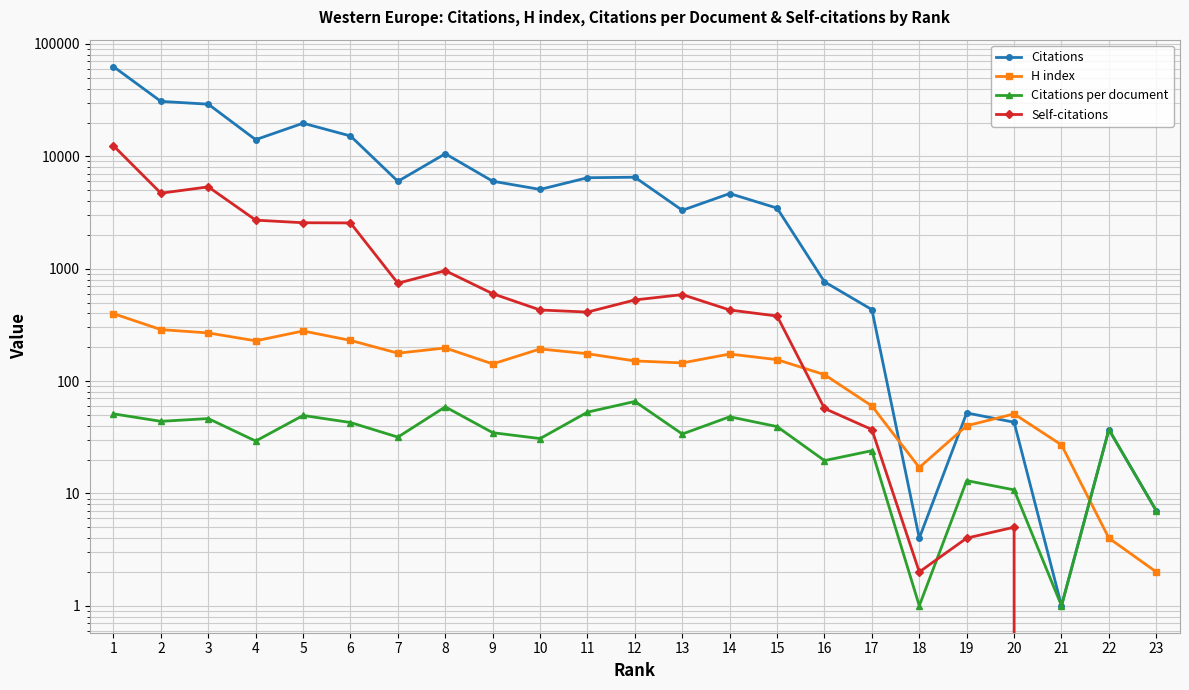

Between 16 and 10, which is larger?

10